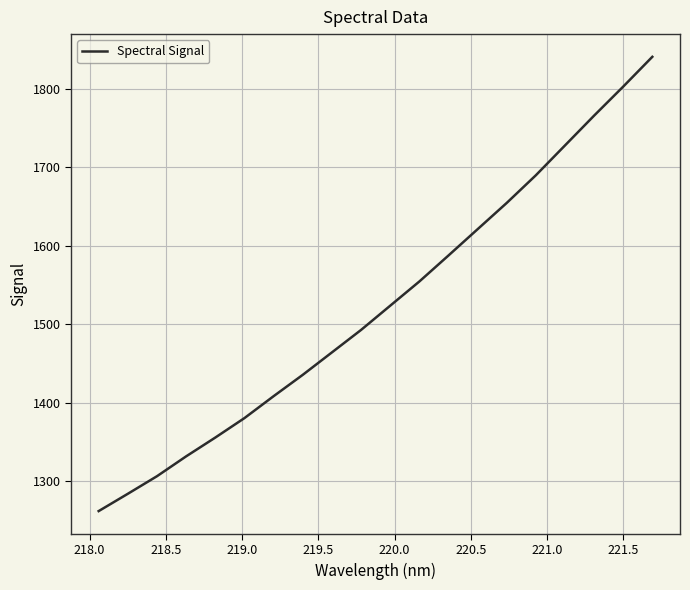

What is the maximum value shown in the chart?

1840.7